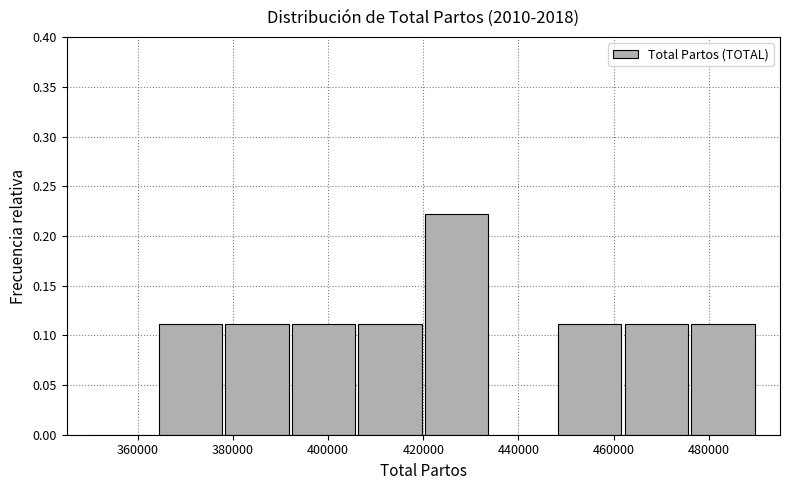

Over which range of the x-axis is the bar tallest?

420000 to 434000